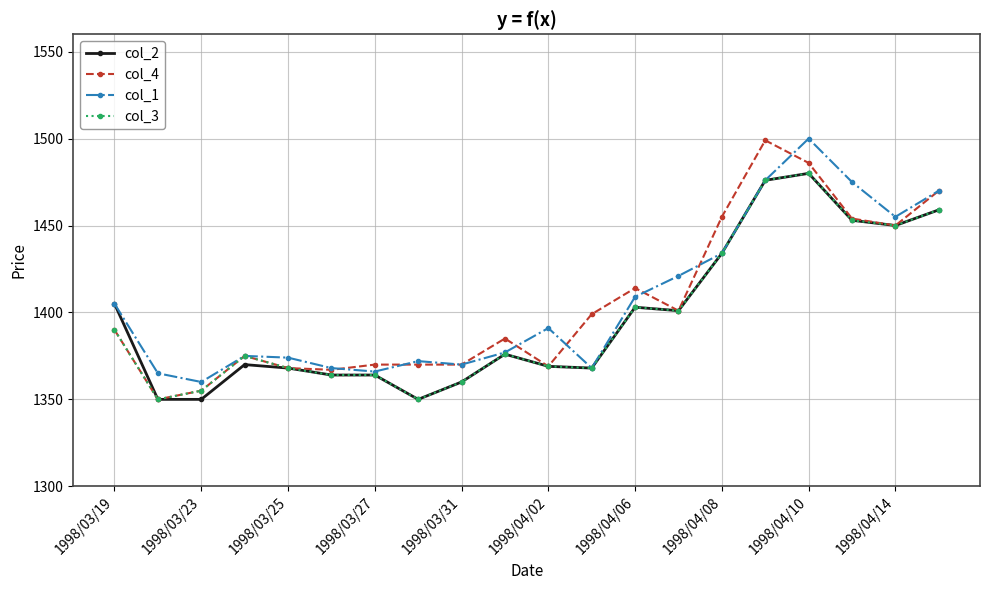

True or false: col_4 has more than 2 points higher than both neighbors.

True